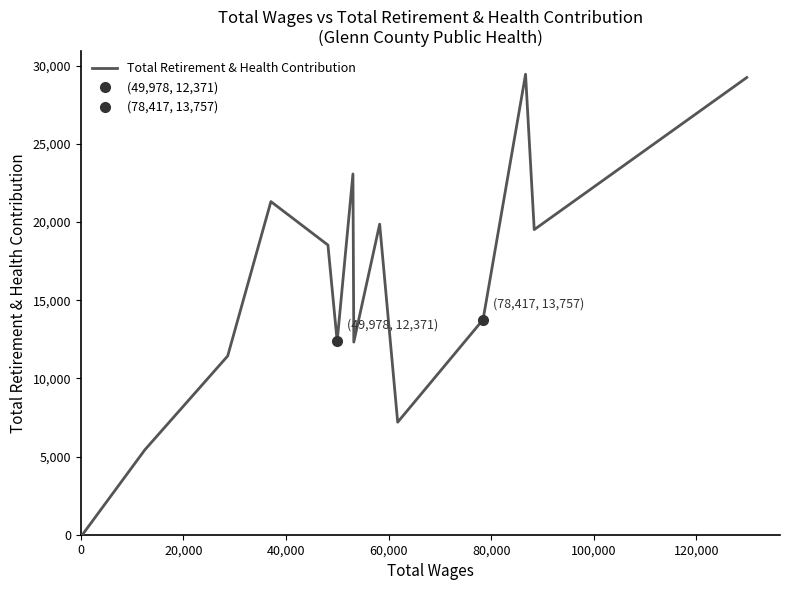

Reading left to right, what are all the values shown in this chart?

0	5433	11433	21308	18529	12371	23075	12321	19864	7197	13757	28347	29454	19515	29243